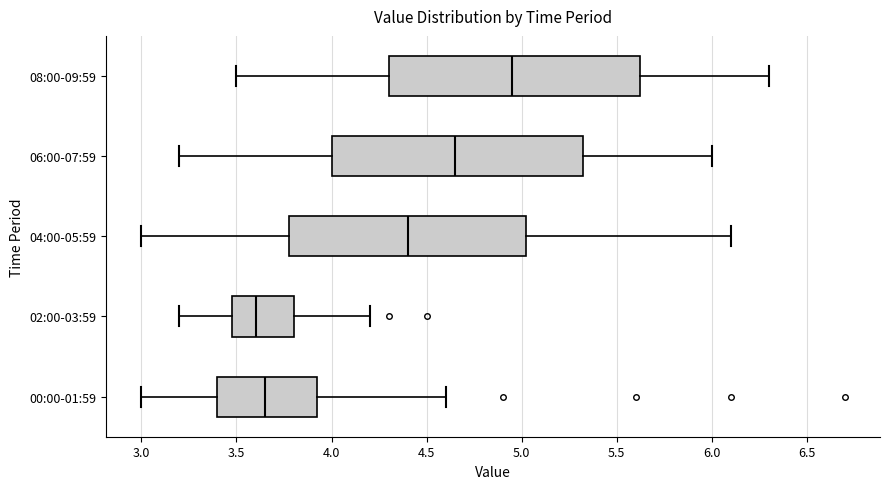

Reading bottom to top, transcribe this box plot: for each box, give where its median line is, the range the box spans, and where its two whiskers end, as read against the x-axis. The values are not printed on the chart, so give them approximately, as read against the axis.

00:00-01:59: median 3.65, box 3.40 to 3.95, whiskers 3.00 to 4.60
02:00-03:59: median 3.60, box 3.50 to 3.80, whiskers 3.20 to 4.20
04:00-05:59: median 4.40, box 3.80 to 5.05, whiskers 3.00 to 6.10
06:00-07:59: median 4.65, box 4.00 to 5.35, whiskers 3.20 to 6.00
08:00-09:59: median 4.95, box 4.30 to 5.65, whiskers 3.50 to 6.30